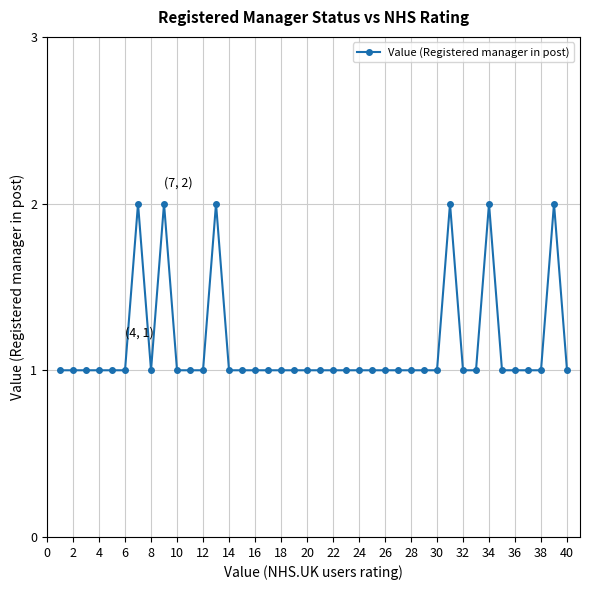

Count the number of categories in the chart.

40